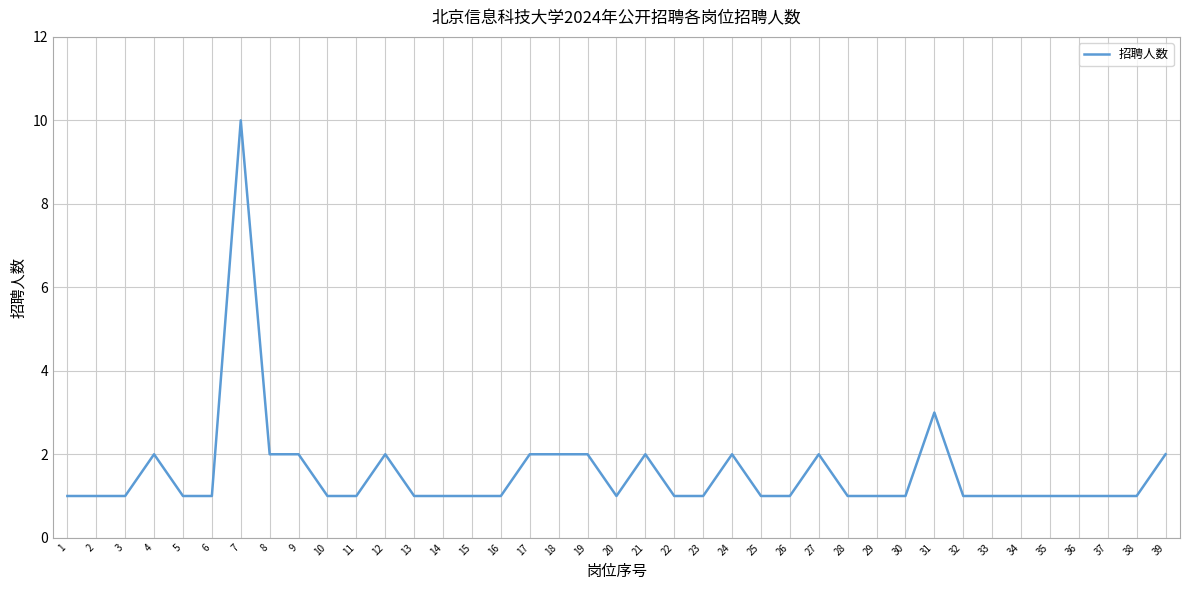

At which label is the value closest to 5?

31